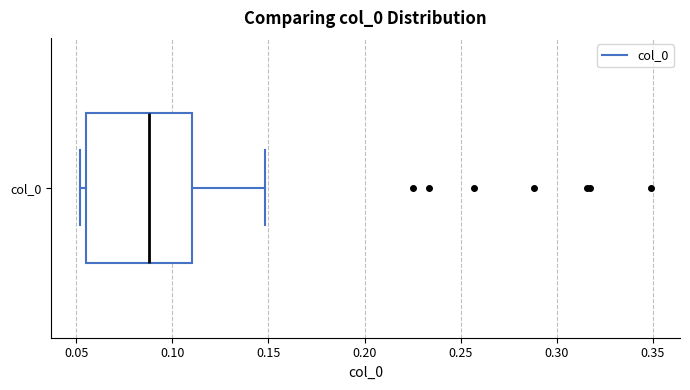

Transcribe this box plot: give where the median line is, the range the box spans, and where the two whiskers end, as read against the x-axis. The values are not printed on the chart, so give them approximately, as read against the axis.

median 0.090, box 0.055 to 0.110, whiskers 0.050 to 0.150